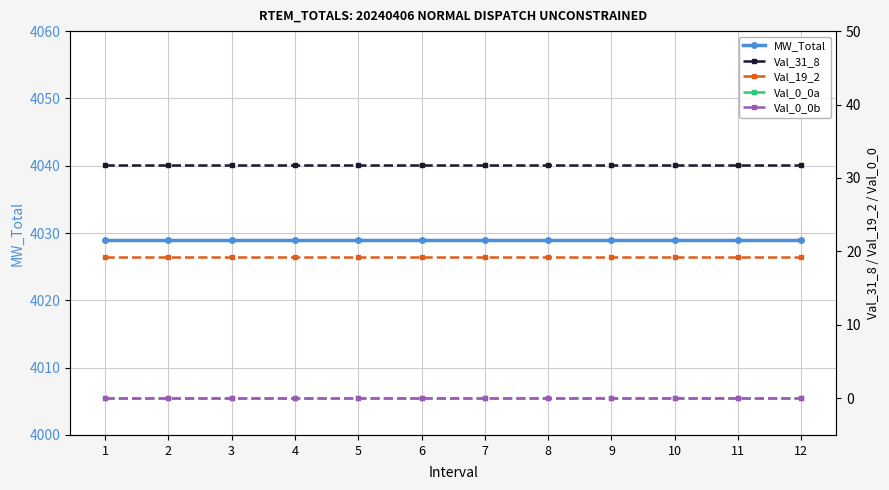

At how many categories does at least one series exceed 297?

12